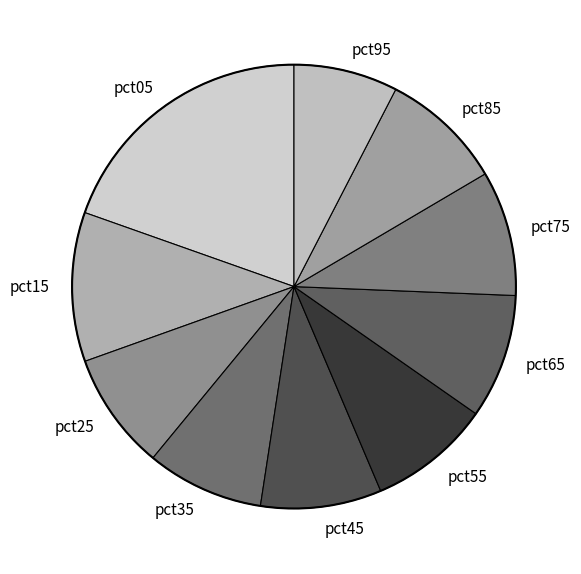

Which category has the smallest portion of the pie?

pct95